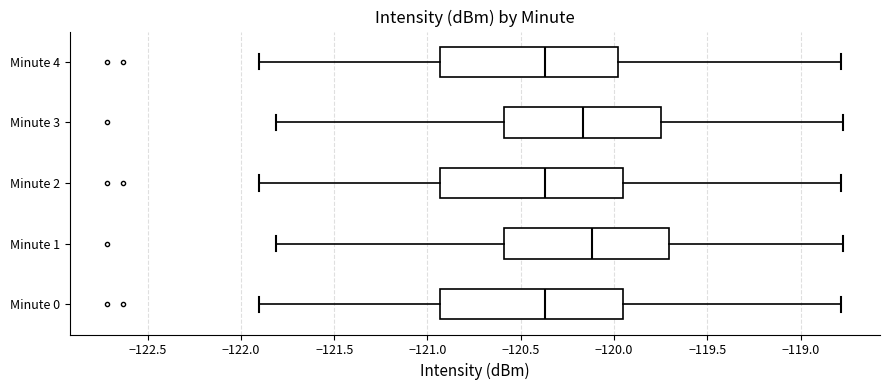

Reading bottom to top, transcribe this box plot: for each box, give where its median line is, the range the box spans, and where its two whiskers end, as read against the x-axis. The values are not printed on the chart, so give them approximately, as read against the axis.

Minute 0: median -120.35, box -120.95 to -119.95, whiskers -121.90 to -118.80
Minute 1: median -120.10, box -120.60 to -119.70, whiskers -121.80 to -118.75
Minute 2: median -120.35, box -120.95 to -119.95, whiskers -121.90 to -118.80
Minute 3: median -120.15, box -120.60 to -119.75, whiskers -121.80 to -118.75
Minute 4: median -120.35, box -120.95 to -120.00, whiskers -121.90 to -118.80